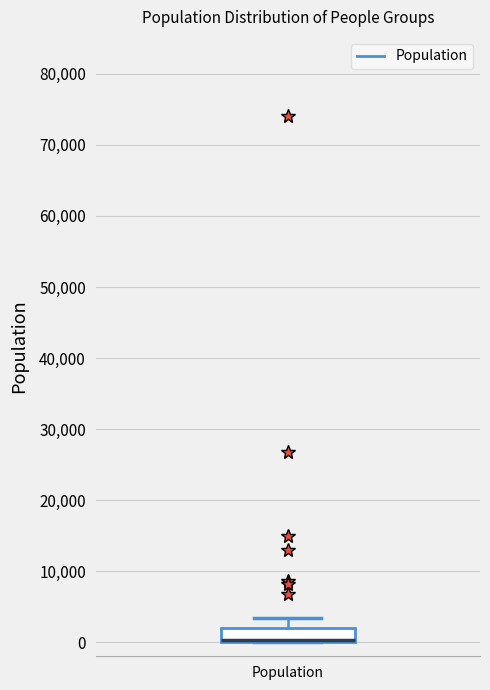

Where does the upper whisker of the box for Population end on the y-axis? The values are not printed on the chart, so give them approximately, as read against the axis.

3000